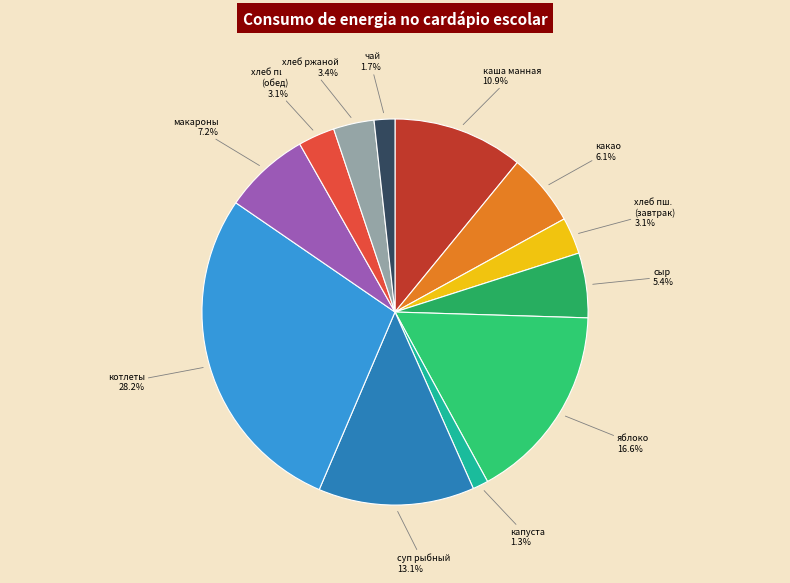

Which slice is the largest?

котлеты